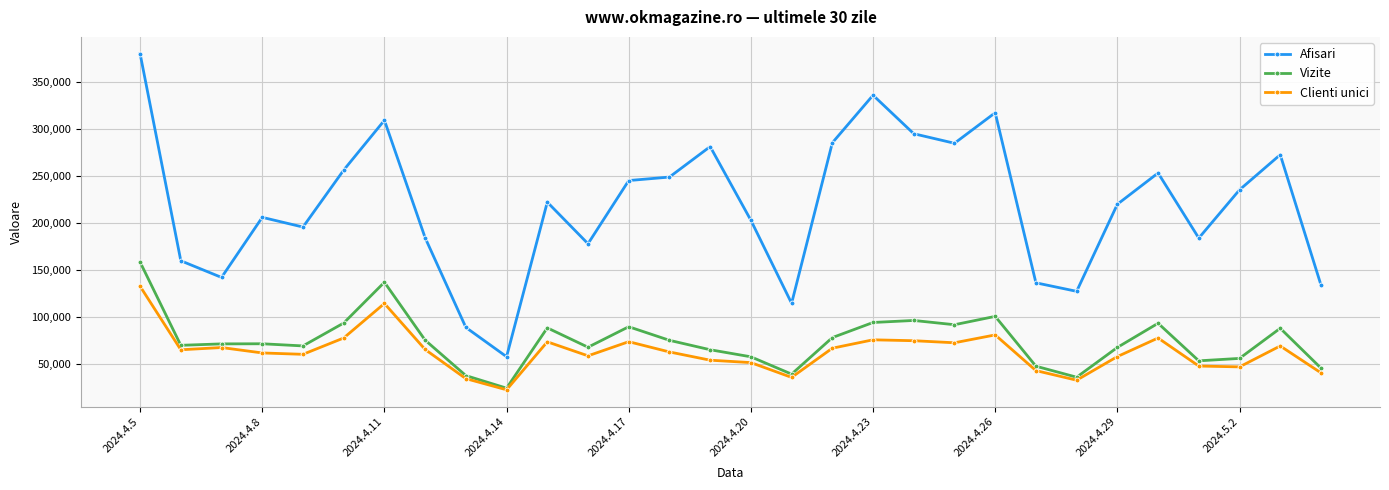

What are all the series names shown in the legend?

Afisari, Vizite, Clienti unici